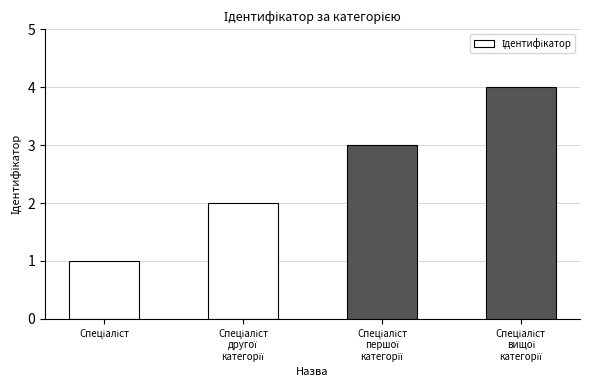

What is the greatest value displayed?

4